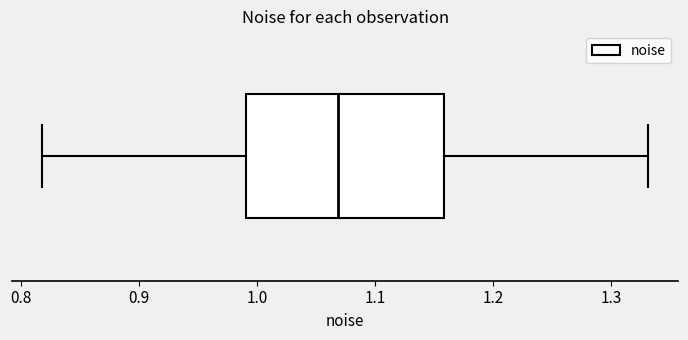

Read this box plot against the x-axis: the position of the median line, the range covered by the box, and the ends of both whiskers. The values are not printed on the chart, so give them approximately, as read against the axis.

median 1.07, box 0.99 to 1.16, whiskers 0.82 to 1.33